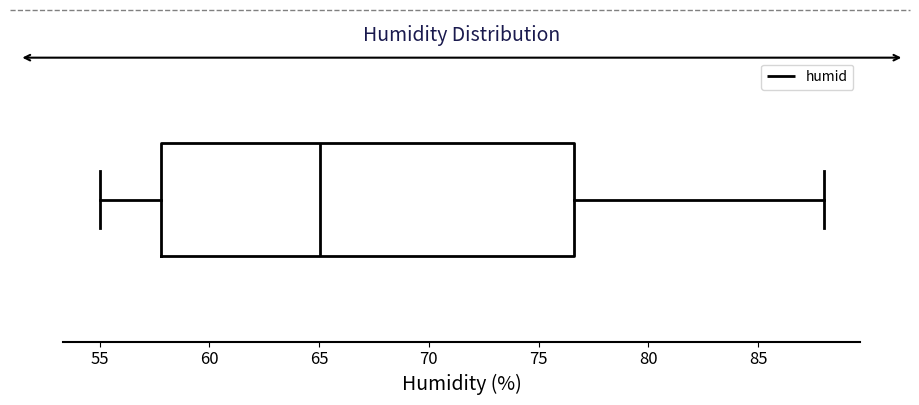

Transcribe this box plot: give where the median line is, the range the box spans, and where the two whiskers end, as read against the x-axis. The values are not printed on the chart, so give them approximately, as read against the axis.

median 65.0, box 58.0 to 76.5, whiskers 55.0 to 88.0